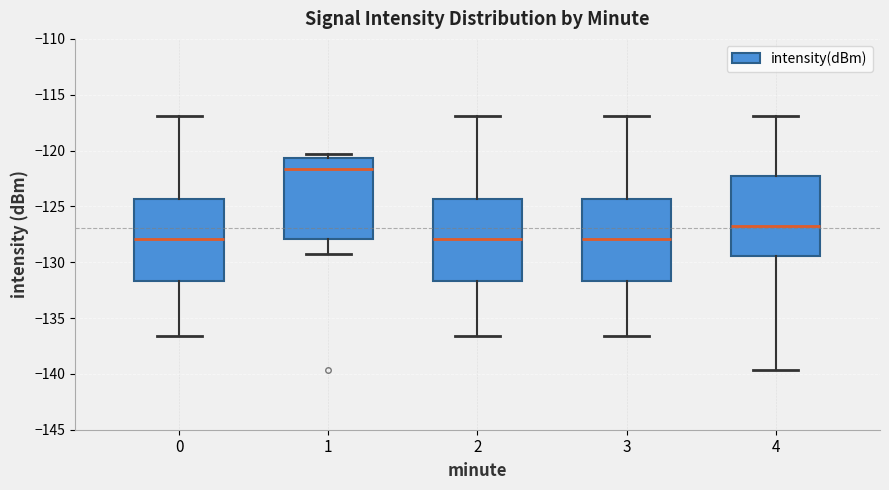

Reading left to right, read every box against the y-axis: the position of its median line, the range the box covers, and the ends of its whiskers. The values are not printed on the chart, so give them approximately, as read against the axis.

0: median -128.0, box -131.5 to -124.5, whiskers -136.5 to -117.0
1: median -121.5, box -128.0 to -120.5, whiskers -129.0 to -120.5 (just above the box's upper edge)
2: median -128.0, box -131.5 to -124.5, whiskers -136.5 to -117.0
3: median -128.0, box -131.5 to -124.5, whiskers -136.5 to -117.0
4: median -126.5, box -129.5 to -122.5, whiskers -139.5 to -117.0